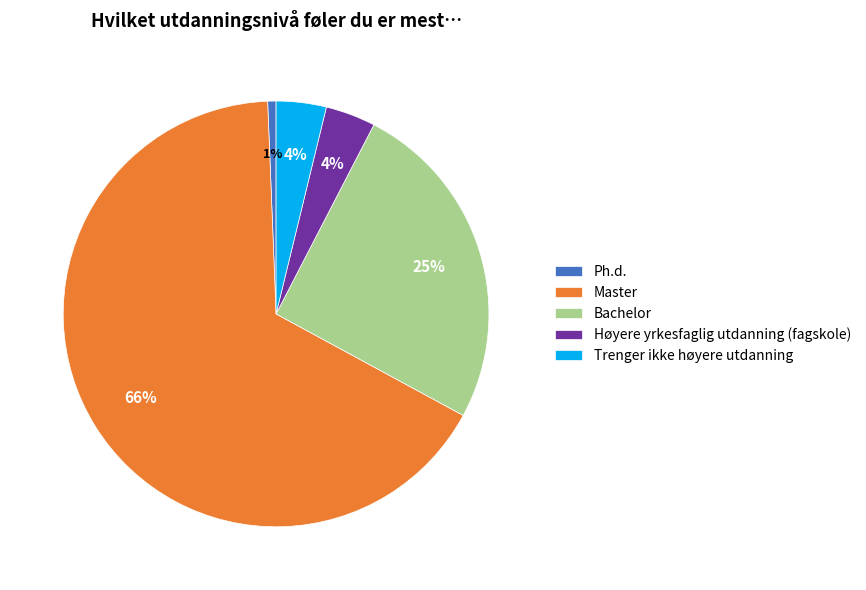

How many segments does this pie chart have?

5